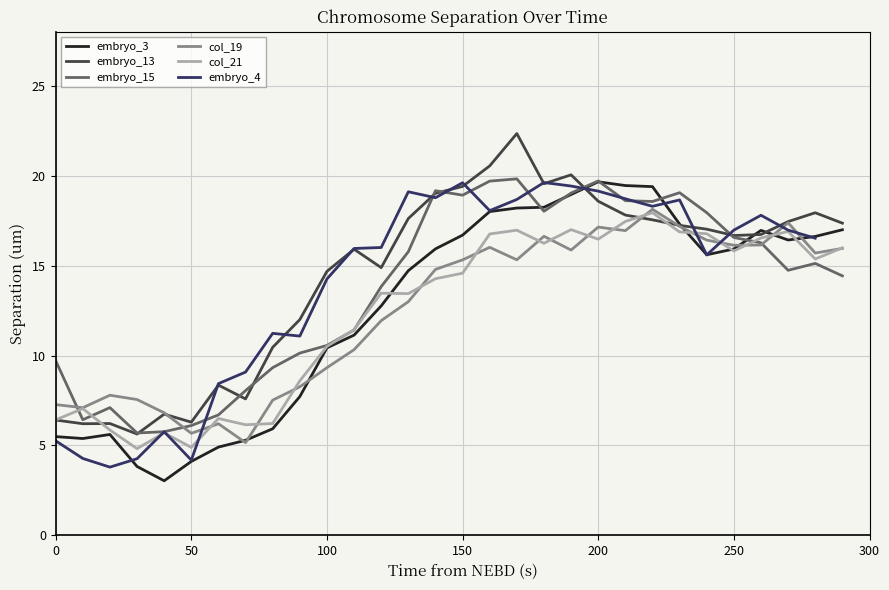

What is the highest value of the embryo_13 series?

22.3